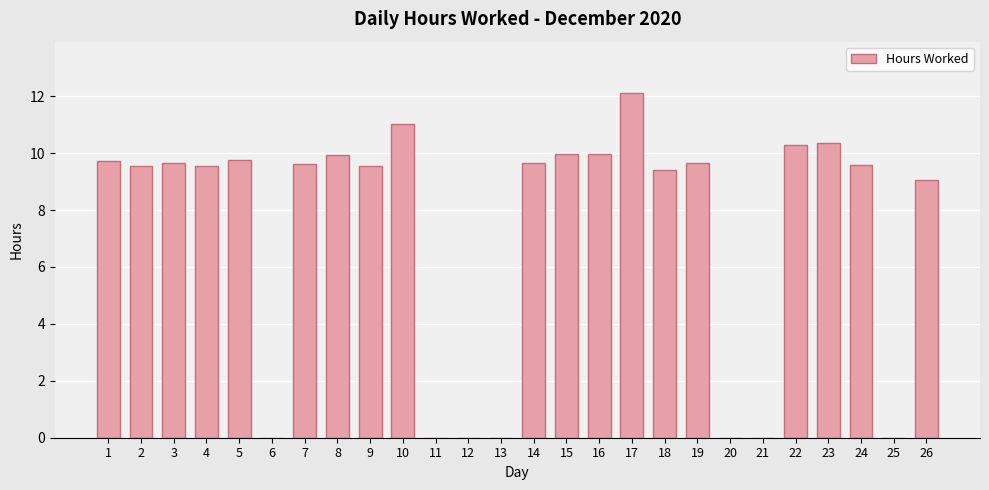

How many series are shown in this chart?

1